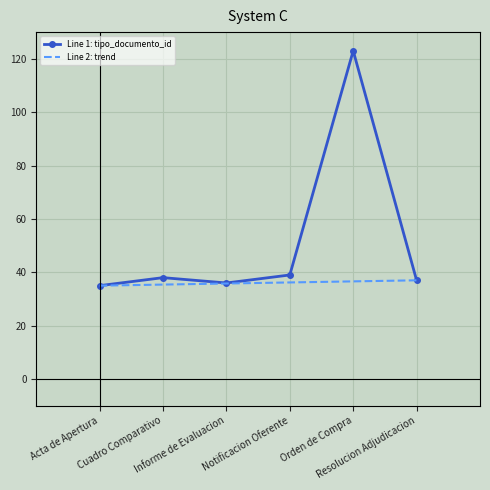

Which series has the largest total across all categories?

Line 1: tipo_documento_id